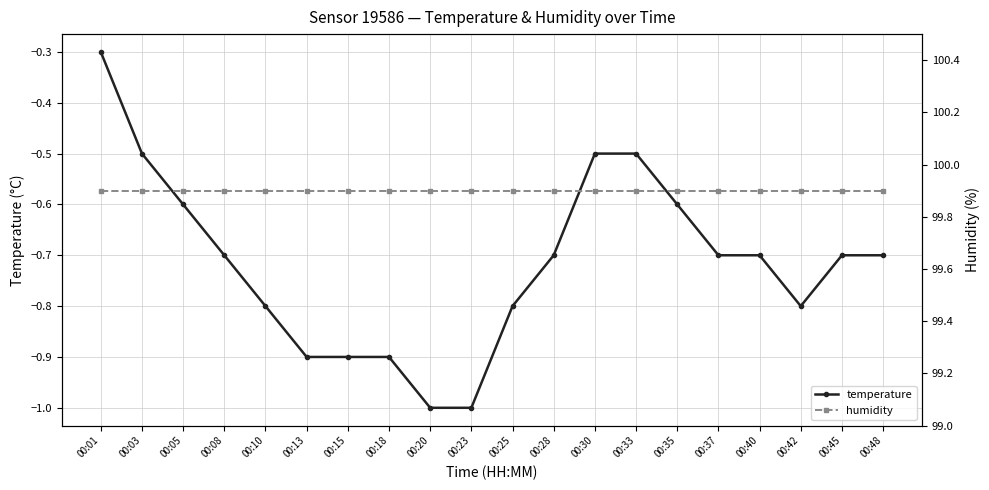

Reading left to right, list all the values displayed in this chart.

temperature: -0.3	-0.5	-0.6	-0.7	-0.8	-0.9	-0.9	-0.9	-1.0	-1.0	-0.8	-0.7	-0.5	-0.5	-0.6	-0.7	-0.7	-0.8	-0.7	-0.7
humidity: 99.9	99.9	99.9	99.9	99.9	99.9	99.9	99.9	99.9	99.9	99.9	99.9	99.9	99.9	99.9	99.9	99.9	99.9	99.9	99.9